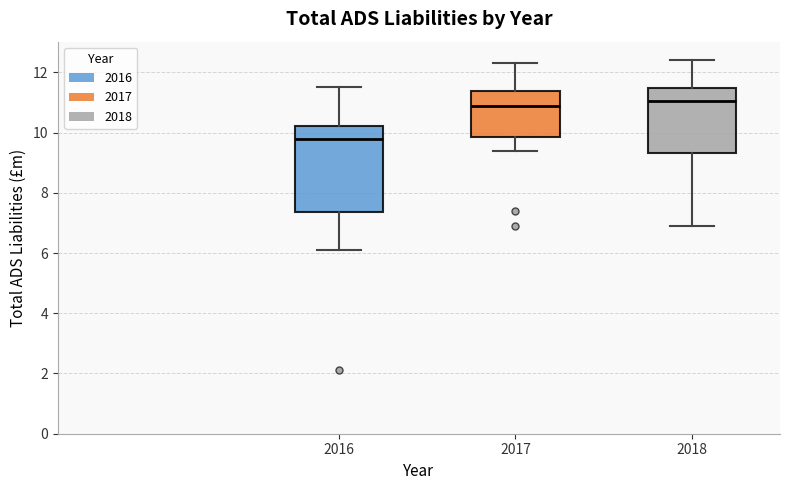

Reading left to right, transcribe this box plot: for each box, give where its median line is, the range the box spans, and where its two whiskers end, as read against the y-axis. The values are not printed on the chart, so give them approximately, as read against the axis.

2016: median 9.8, box 7.4 to 10.2, whiskers 6.2 to 11.6
2017: median 11.0, box 9.8 to 11.4, whiskers 9.4 to 12.4
2018: median 11.0, box 9.4 to 11.4, whiskers 7.0 to 12.4